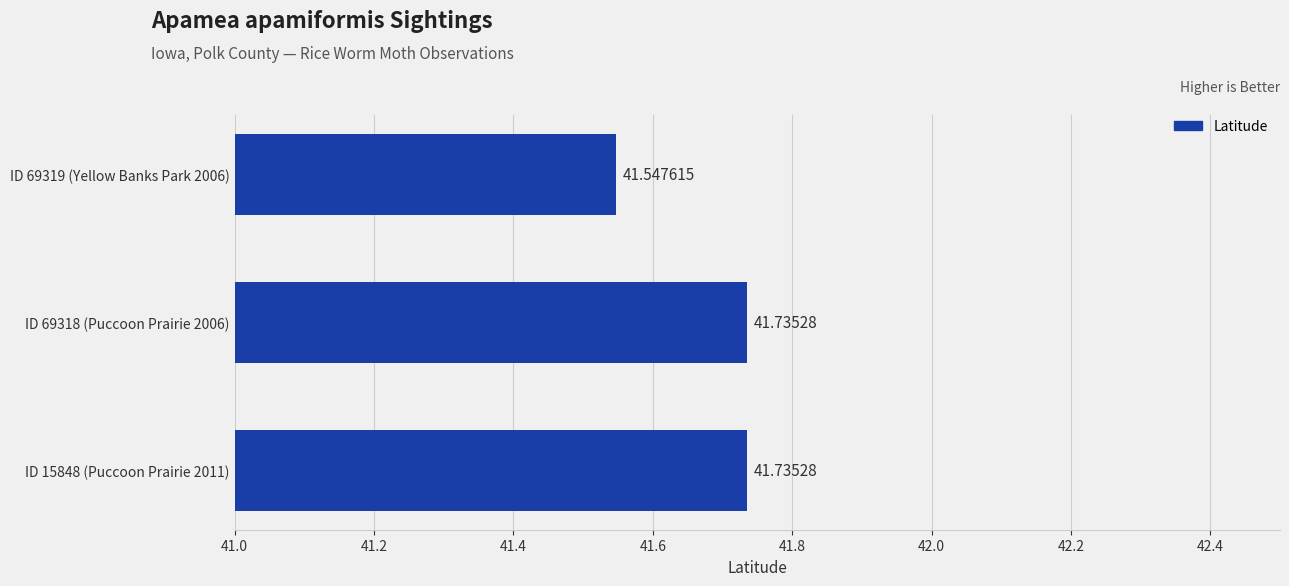

What is the ratio of the value at ID 15848 (Puccoon Prairie 2011) to the value at ID 69319 (Yellow Banks Park 2006)?

1.0